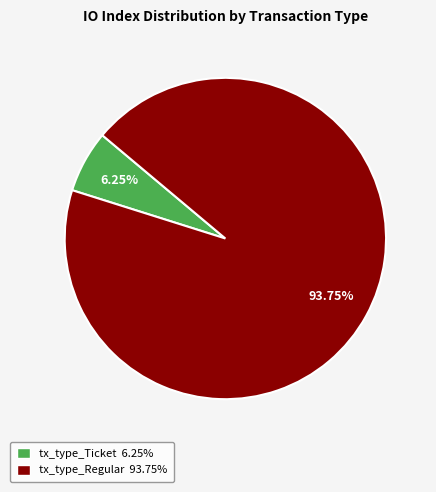

To the nearest percent, what is the combined percentage of tx_type_Regular and tx_type_Ticket?

100%